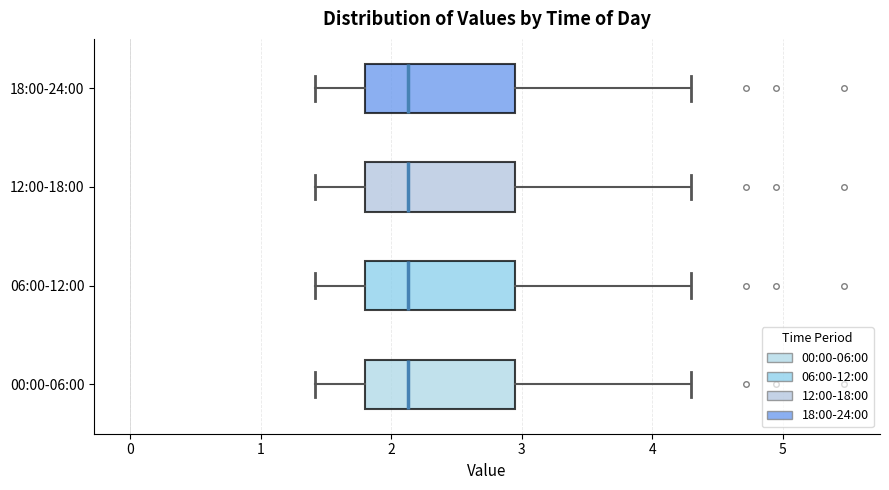

Where does the left whisker of the box for 12:00-18:00 end on the x-axis? The values are not printed on the chart, so give them approximately, as read against the axis.

1.4